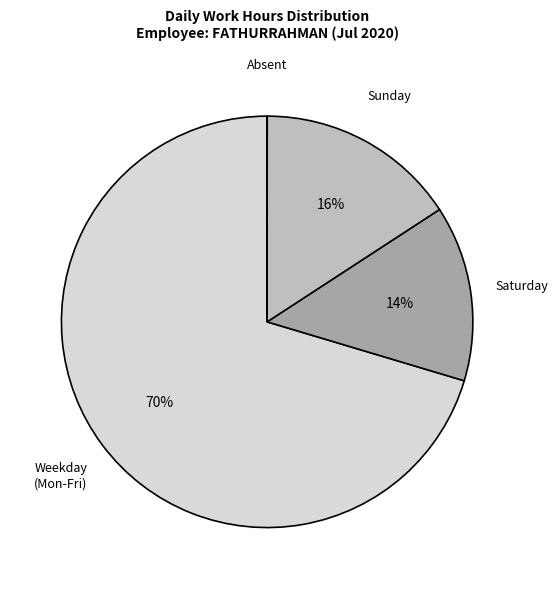

Which category has the biggest portion of the pie?

Weekday (Mon-Fri)